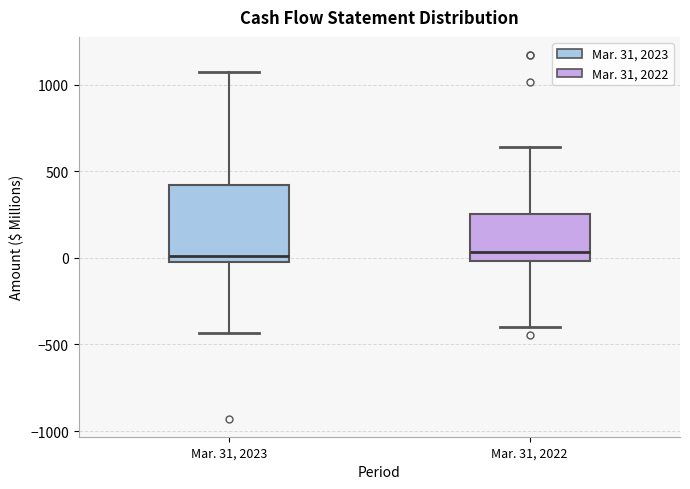

Reading left to right, read every box against the y-axis: the position of its median line, the range the box covers, and the ends of its whiskers. The values are not printed on the chart, so give them approximately, as read against the axis.

Mar. 31, 2023: median 0 (just above the box's lower edge), box 0 to 400, whiskers -450 to 1100
Mar. 31, 2022: median 50, box 0 to 250, whiskers -400 to 650